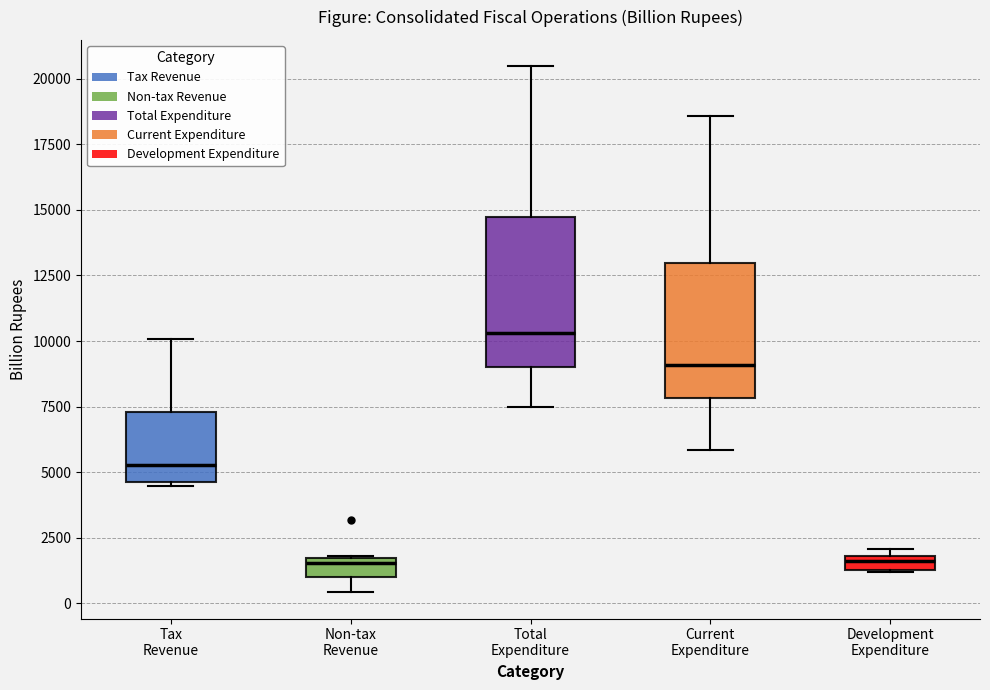

Which box's median line is the highest?

Total Expenditure